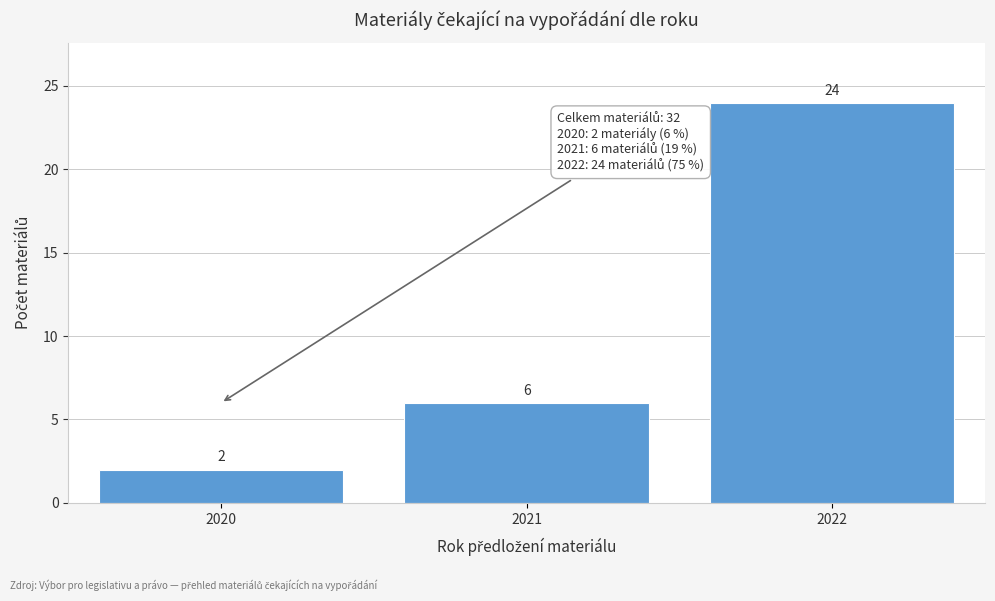

Reading left to right, extract all data points from this chart.

2	6	24